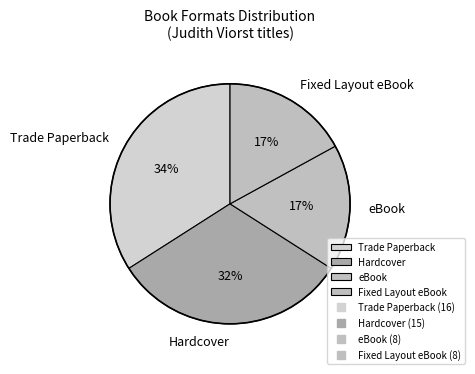

To the nearest percent, what percentage of the pie is Trade Paperback?

34%